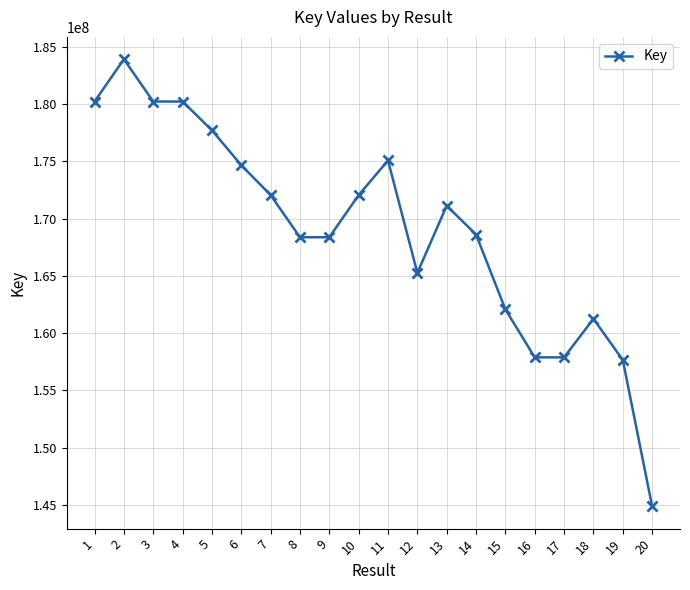

True or false: the data shows 175081481 at 11.

True